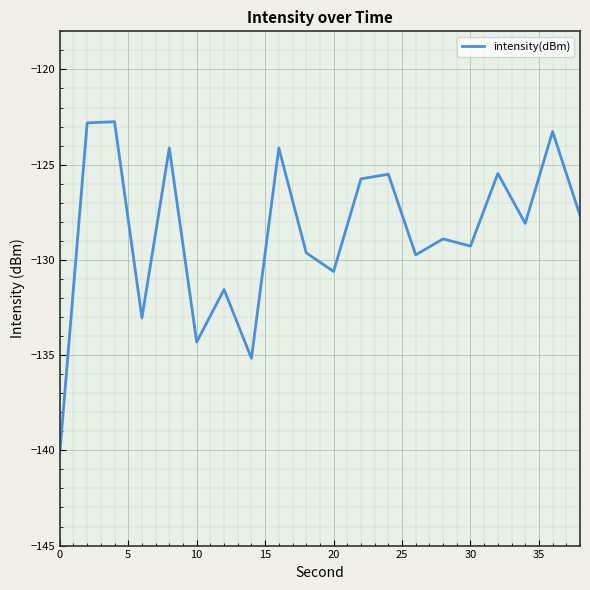

What is the minimum value shown in the chart?

-140.2